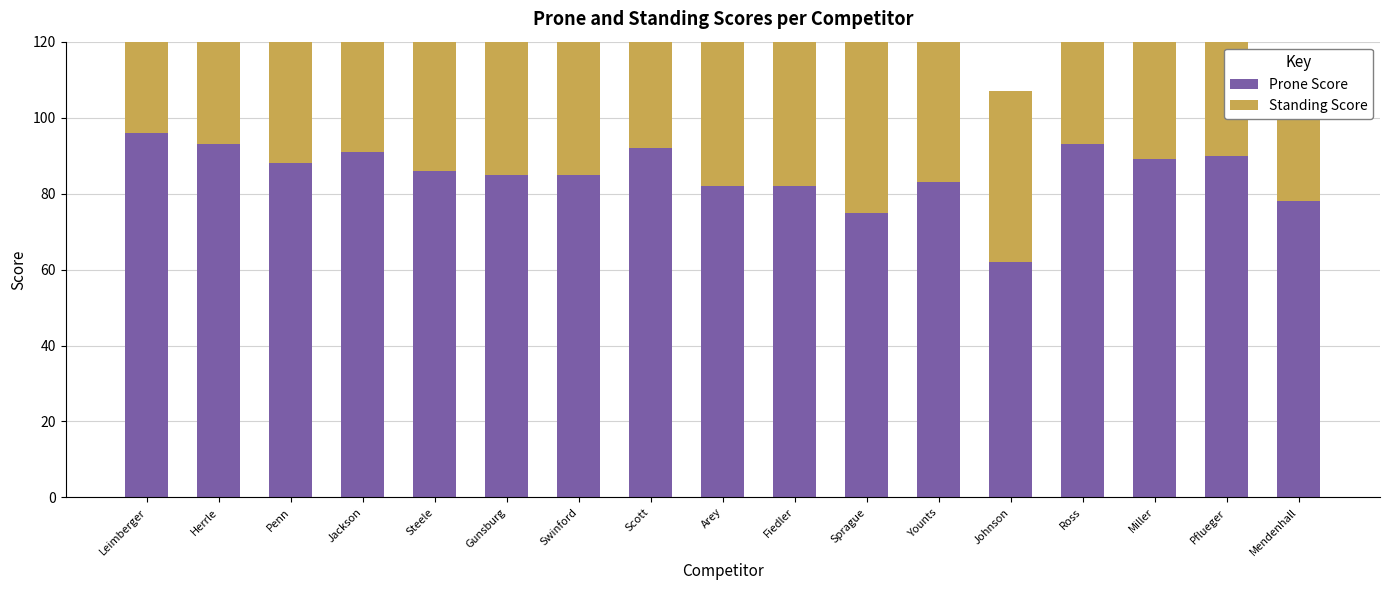

What is the label of the 4th bar from the left?

Jackson